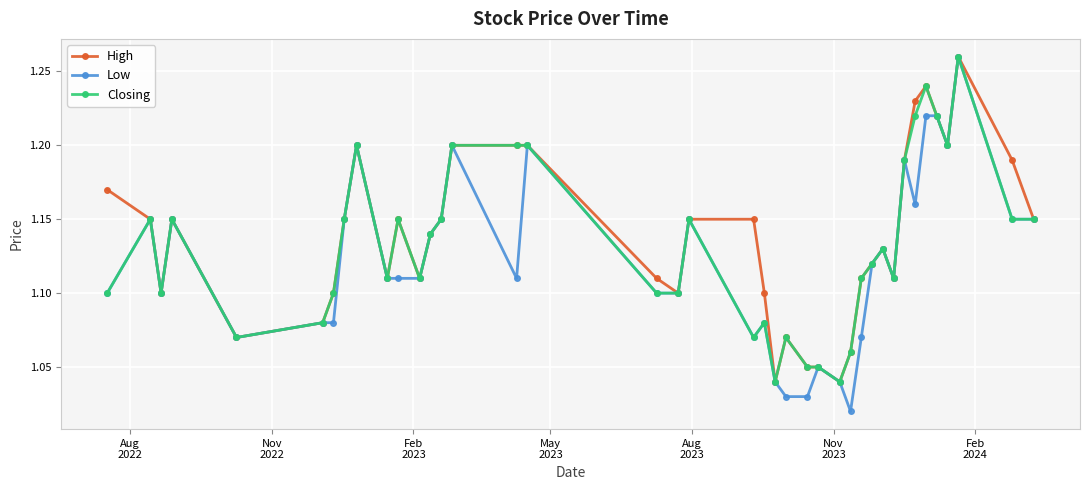

What is the difference between the maximum and minimum values in the Closing series?

0.2